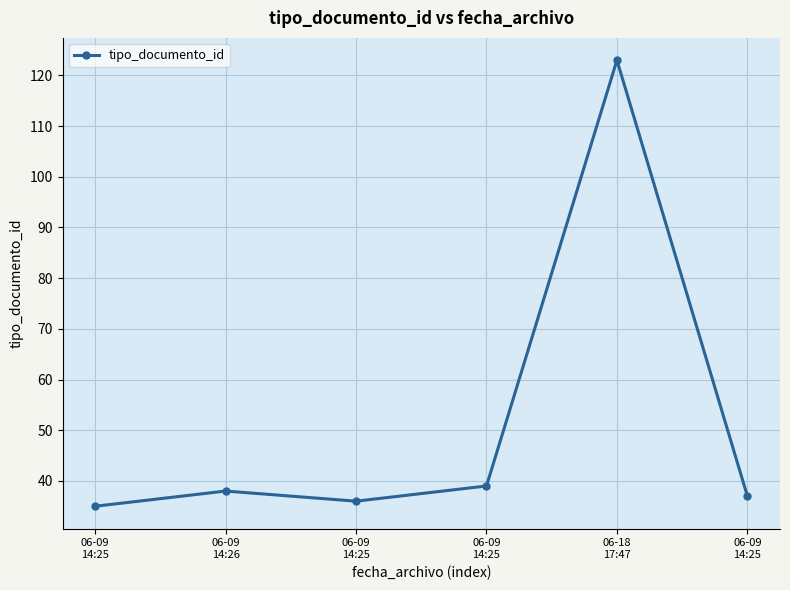

What is the sum of the values at 06-09
14:25 and 06-09
14:25?

73